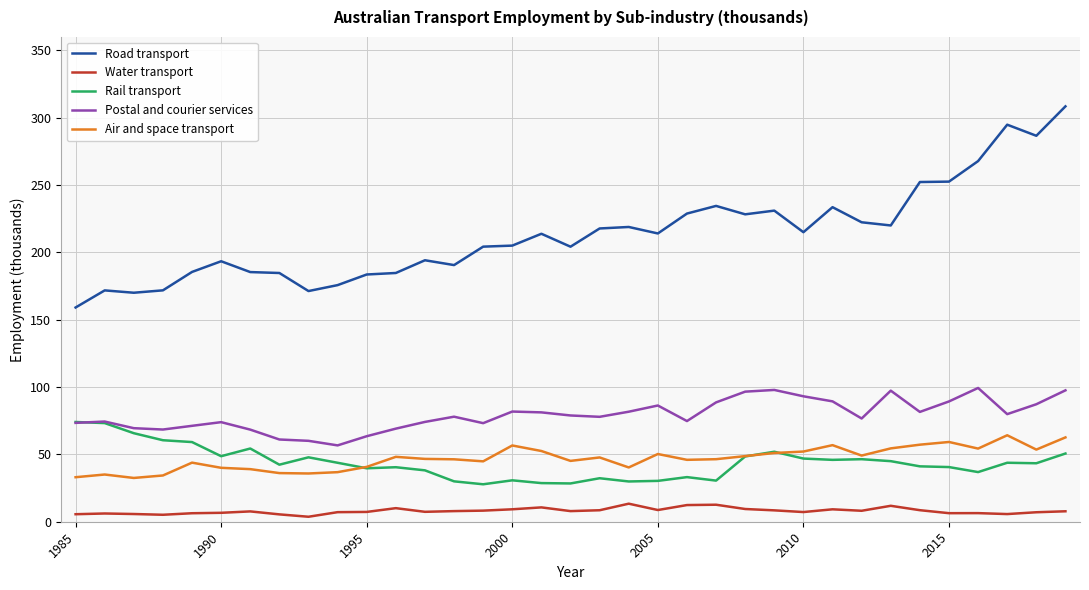

Which series has the largest range (max minus min)?

Road transport